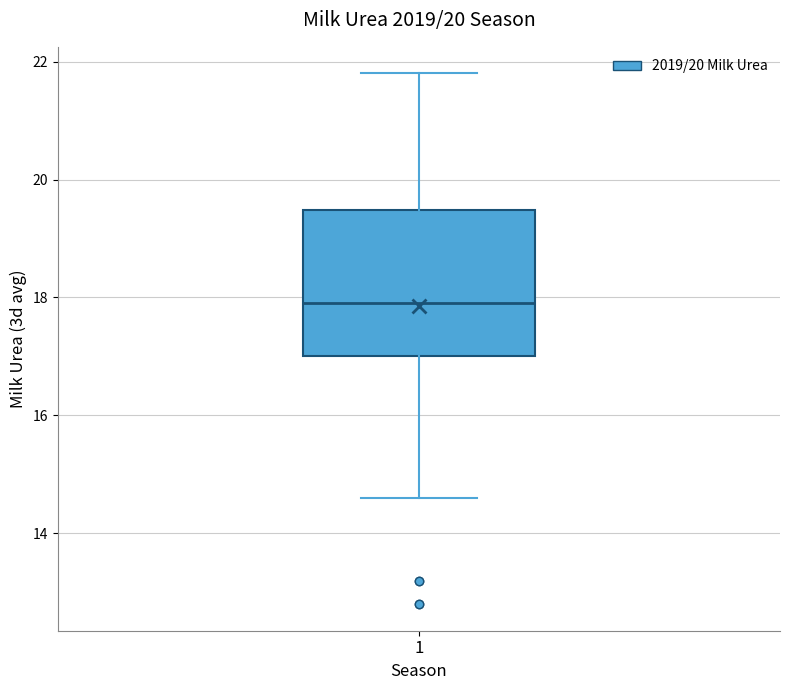

Transcribe this box plot: give where the median line is, the range the box spans, and where the two whiskers end, as read against the y-axis. The values are not printed on the chart, so give them approximately, as read against the axis.

median 18.0, box 17.0 to 19.4, whiskers 14.6 to 21.8